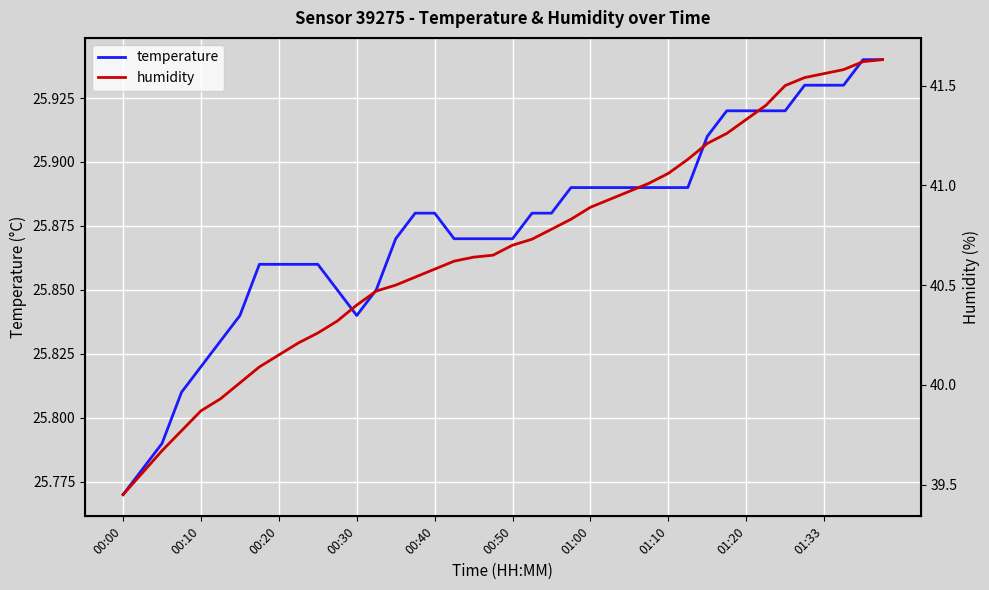

True or false: humidity and temperature cross at least once.

False